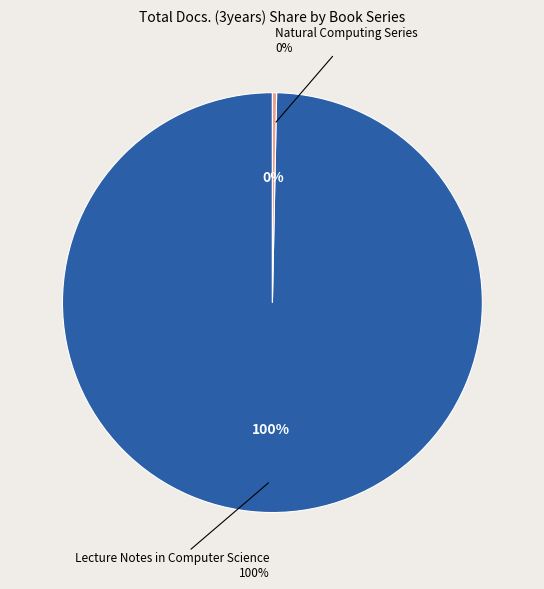

Combined, do Natural Computing Series and Lecture Notes in Computer Science account for over 50%?

Yes